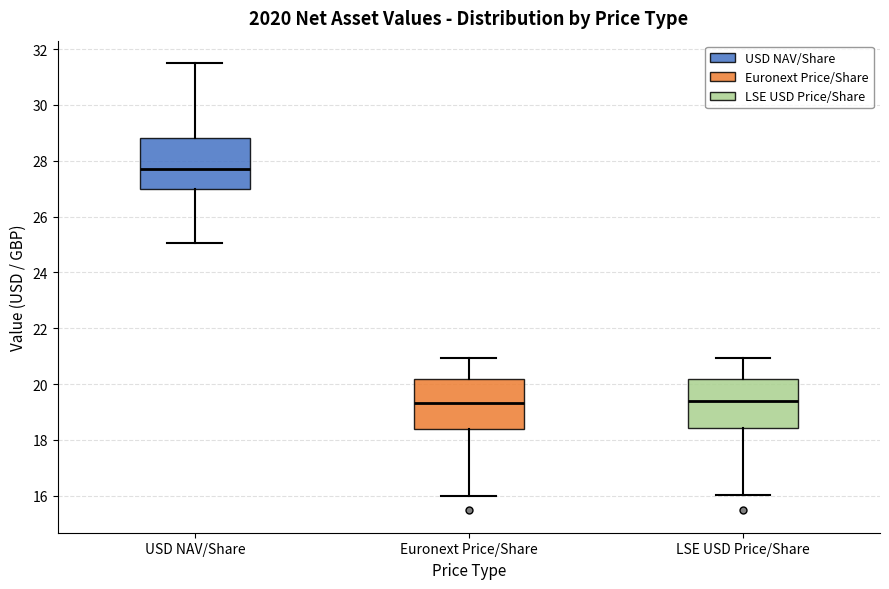

Which box's median line is the highest?

USD NAV/Share